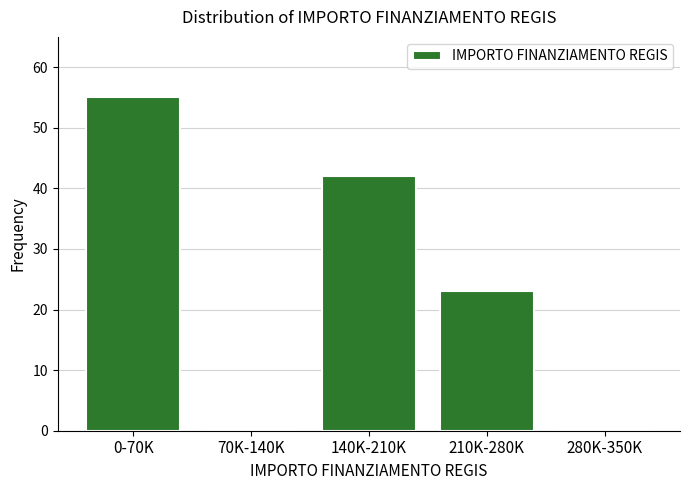

Reading left to right, transcribe all the data shown in this chart.

0-70K=55	70K-140K=0	140K-210K=42	210K-280K=23	280K-350K=0